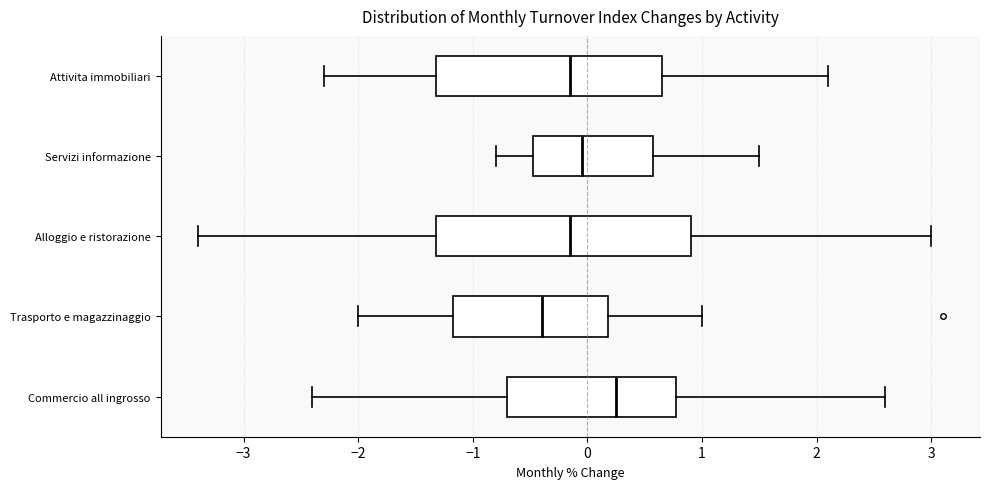

Reading bottom to top, read every box against the x-axis: the position of its median line, the range the box covers, and the ends of its whiskers. The values are not printed on the chart, so give them approximately, as read against the axis.

Commercio all ingrosso: median 0.3, box -0.7 to 0.8, whiskers -2.4 to 2.6
Trasporto e magazzinaggio: median -0.4, box -1.2 to 0.2, whiskers -2.0 to 1.0
Alloggio e ristorazione: median -0.1, box -1.3 to 0.9, whiskers -3.4 to 3.0
Servizi informazione: median 0.0, box -0.5 to 0.6, whiskers -0.8 to 1.5
Attivita immobiliari: median -0.1, box -1.3 to 0.7, whiskers -2.3 to 2.1